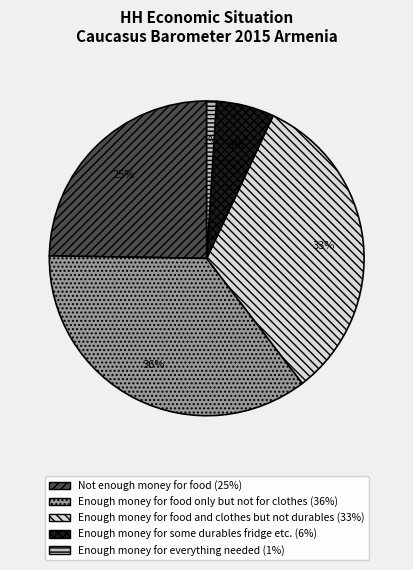

Does any single category account for the majority?

No